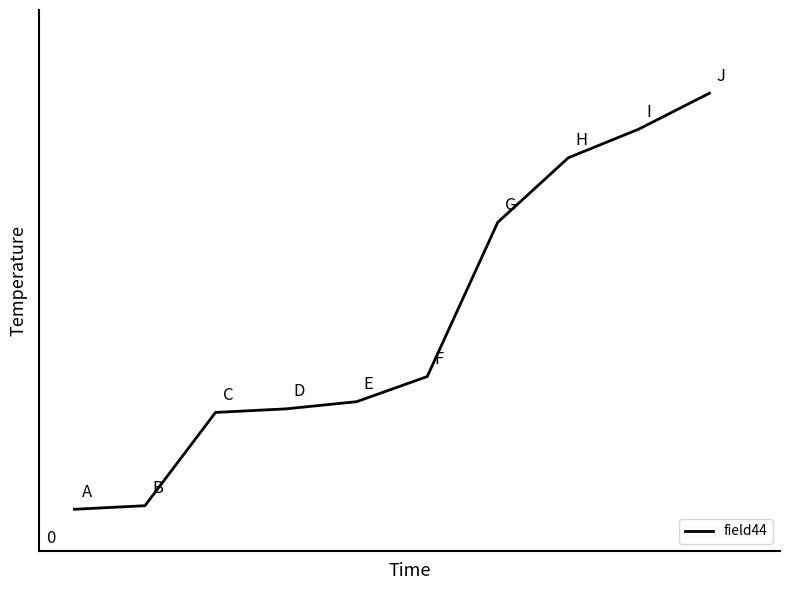

Does the chart display data point markers on the line(s)?

No